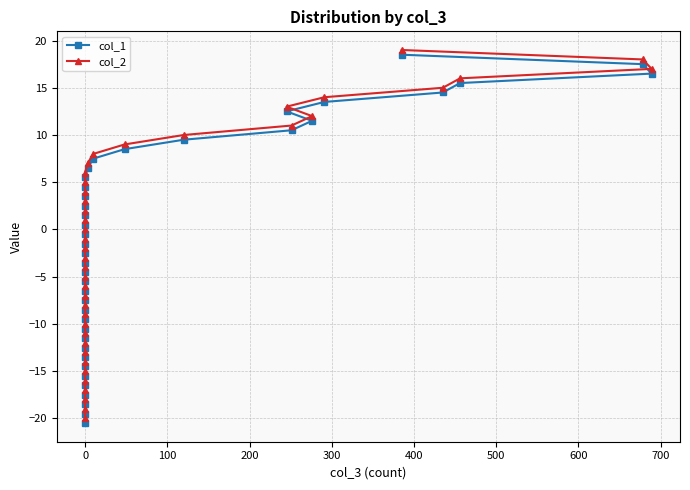

At how many categories does at least one series exceed 0?

19